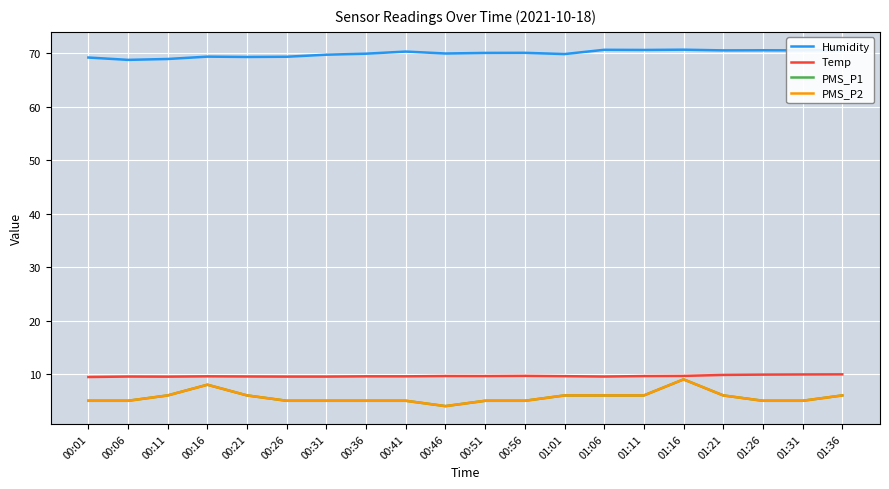

True or false: PMS_P2 and Humidity cross at least once.

False